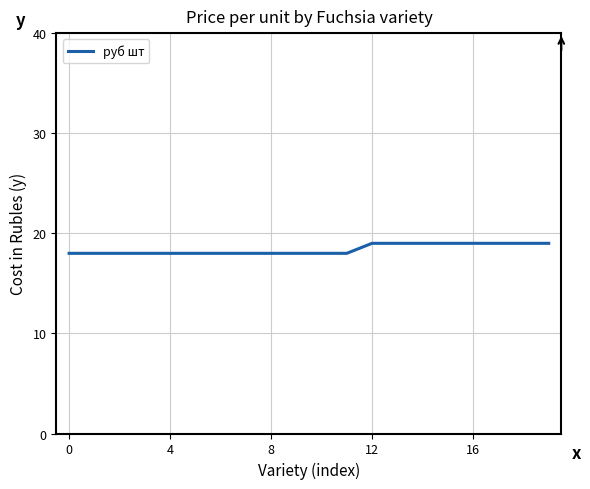

Reading left to right, transcribe all the data shown in this chart.

18	18	18	18	18	18	18	18	18	18	18	18	19	19	19	19	19	19	19	19